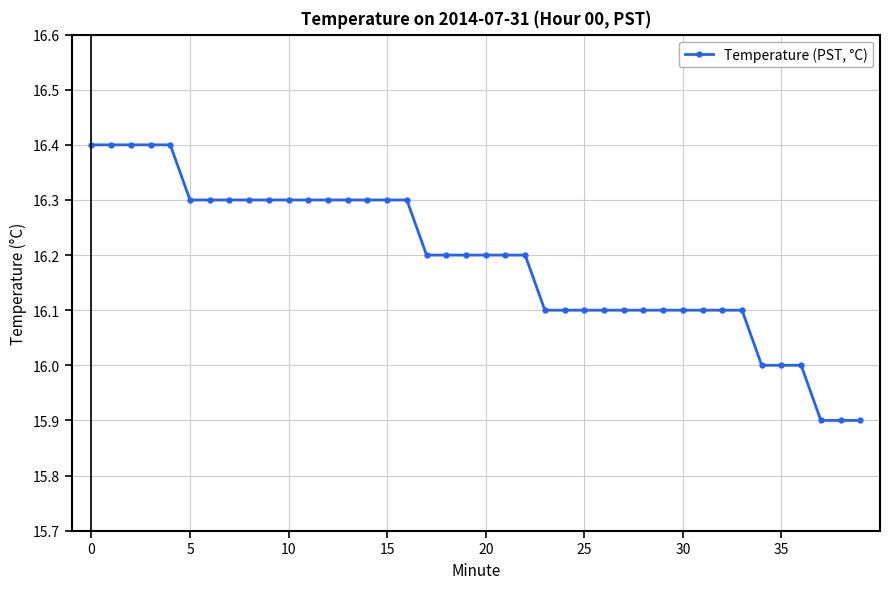

What is the sum of all values?

647.6